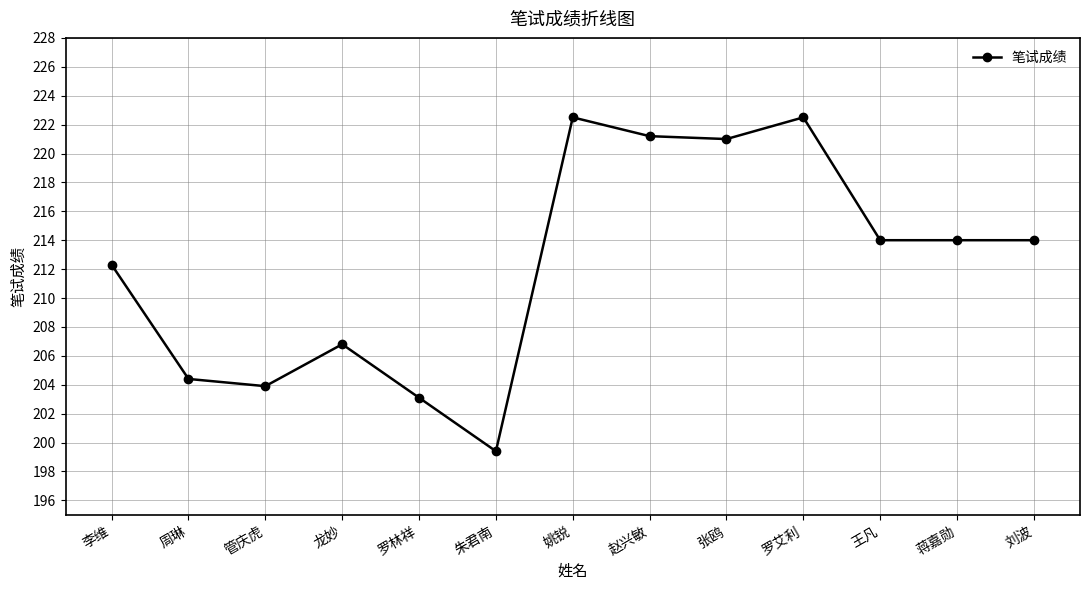

What is the difference between the values at 龙妙 and 朱君南?

7.4